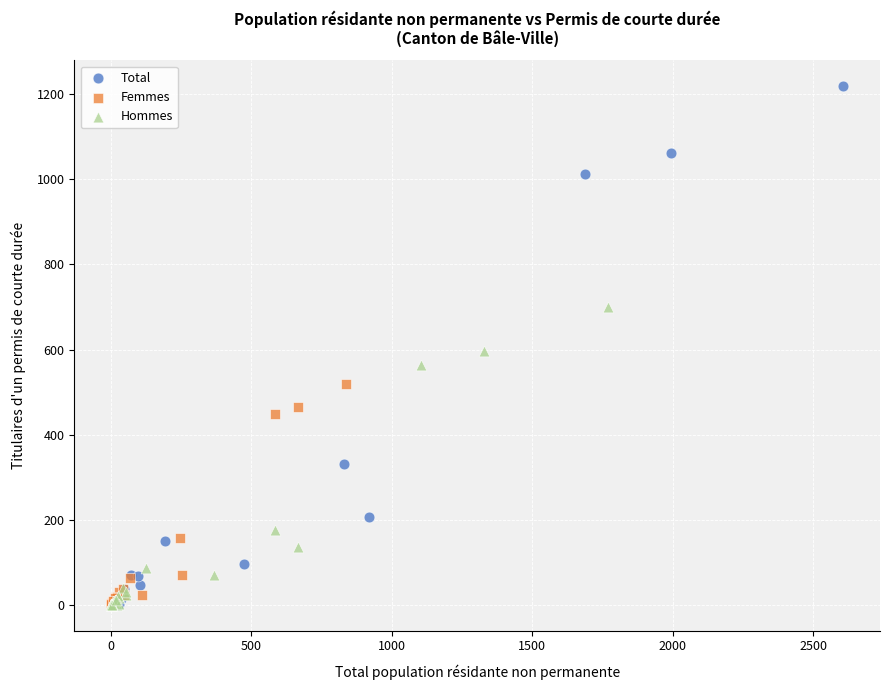

Which series has the widest spread of Y values?

Total